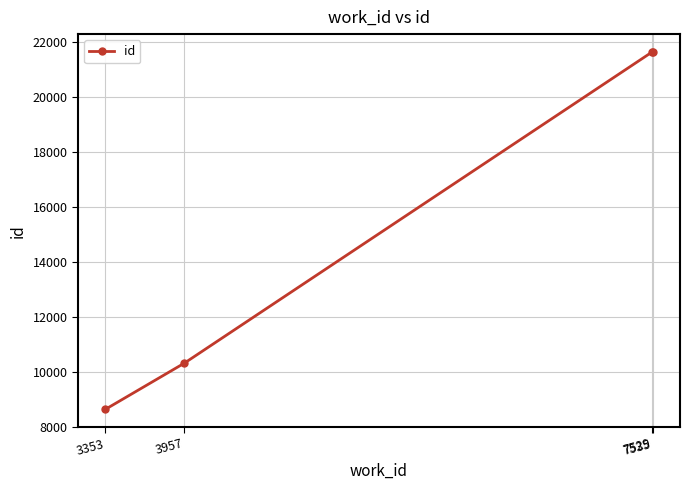

At which label is the value closest to 15136?

3957